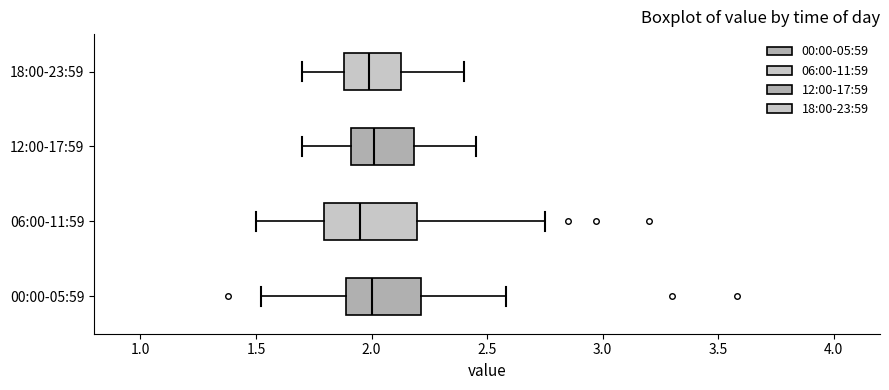

Where does the median line of the box for 18:00-23:59 sit on the x-axis? The values are not printed on the chart, so give them approximately, as read against the axis.

2.00